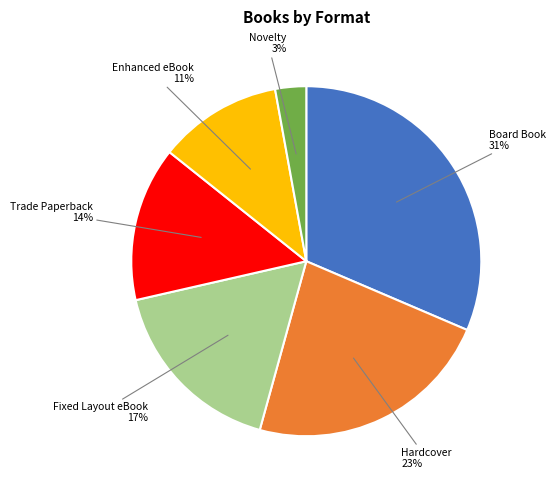

To the nearest percent, what is the average slice percentage?

17%